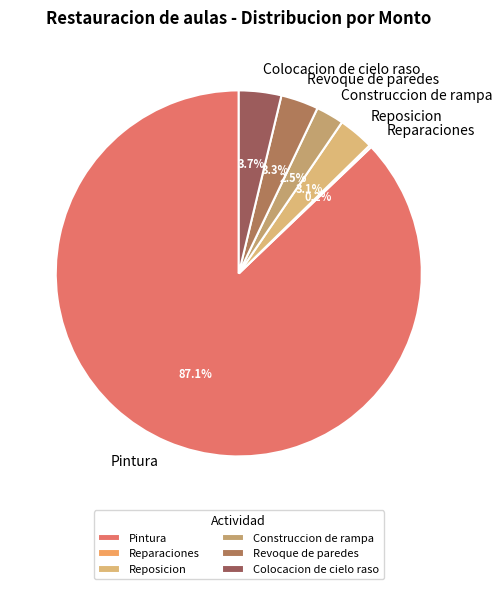

Is it true that Revoque de paredes is 3% of the pie?

True